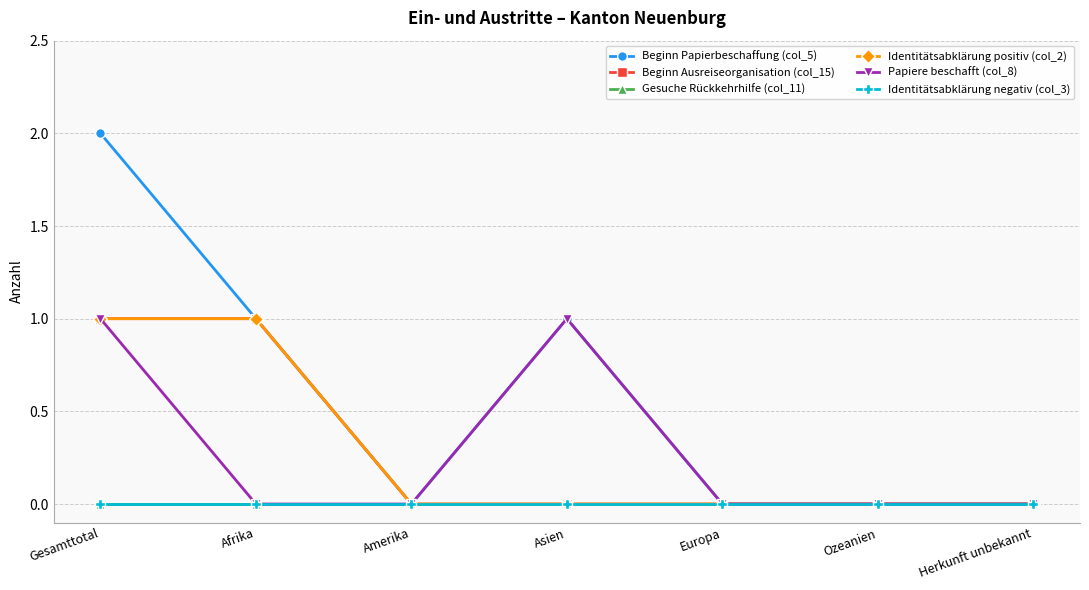

What is the sum of the Beginn Ausreiseorganisation (col_15) values at Gesamttotal and Afrika?

2